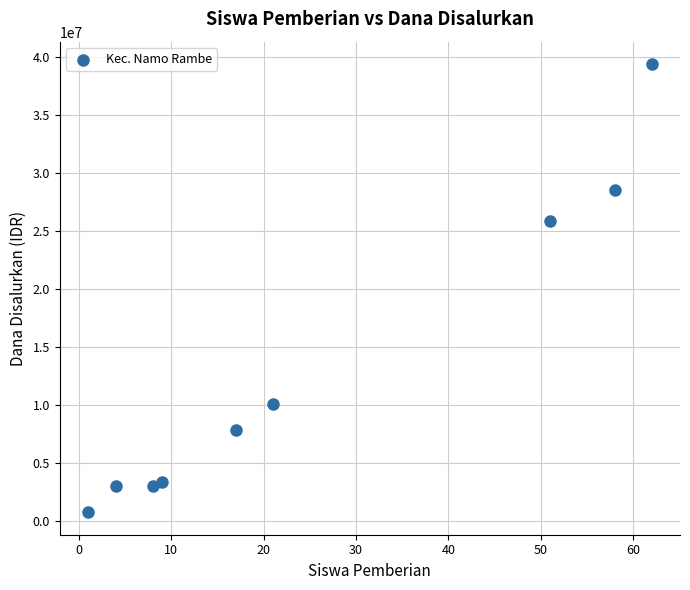

What is the average Y value?

13541667